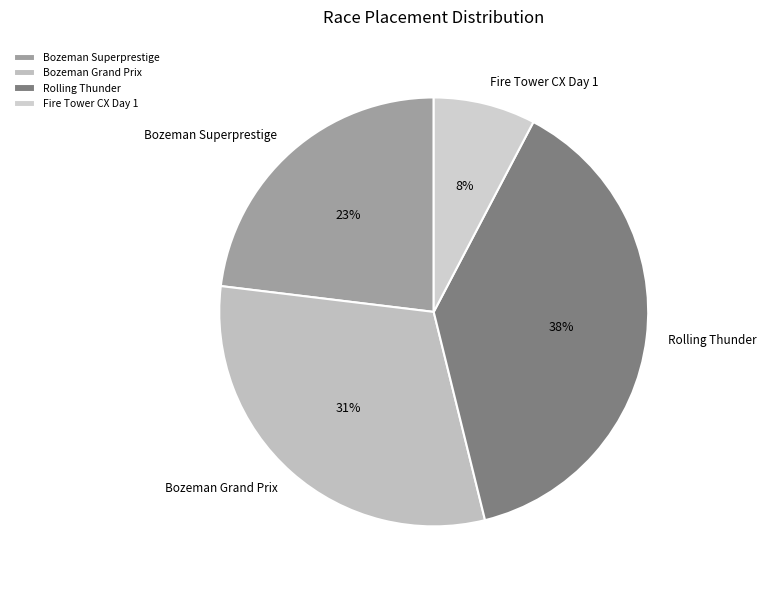

Rank the categories by value from highest to lowest.

Rolling Thunder, Bozeman Grand Prix, Bozeman Superprestige, Fire Tower CX Day 1